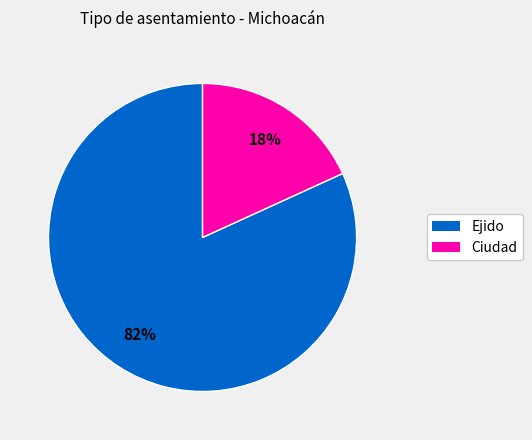

True or false: Ejido accounts for 90% of the total.

False